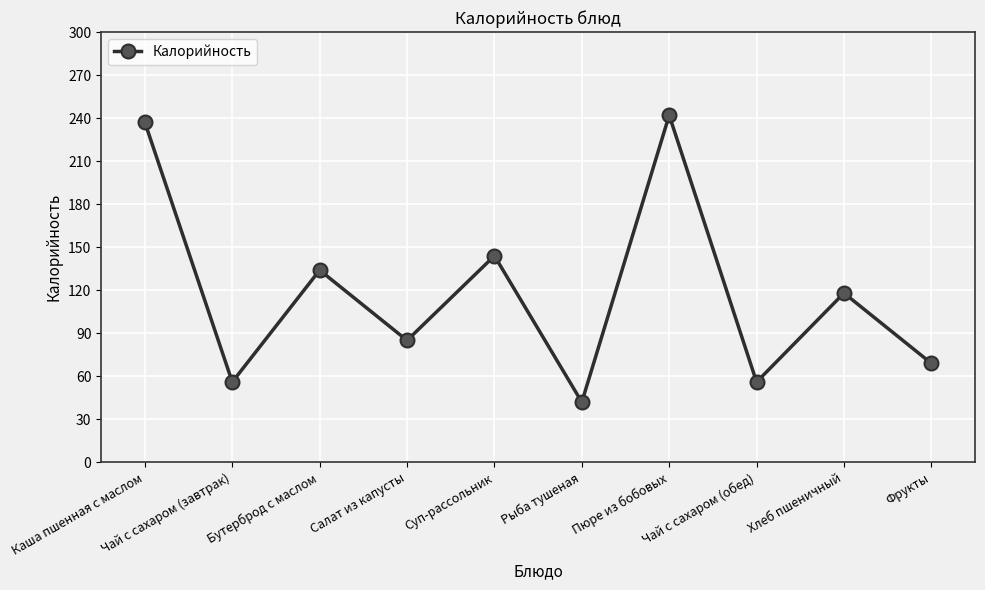

What position from the right is Чай с сахаром (завтрак)?

9